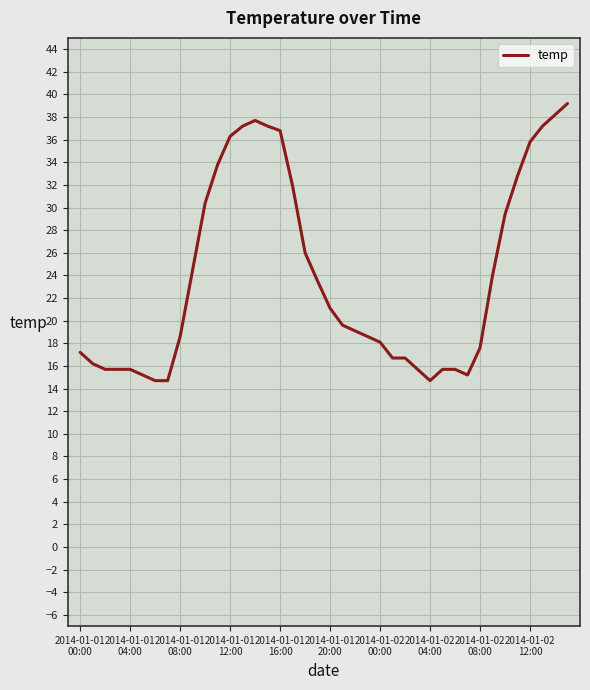

What is the maximum value shown in the chart?

39.2